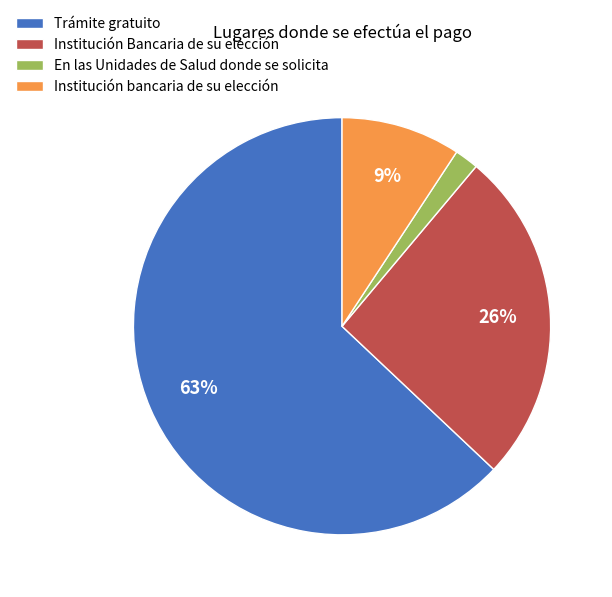

Which has a higher value, Institución bancaria de su elección or Institución Bancaria de su elección?

Institución Bancaria de su elección